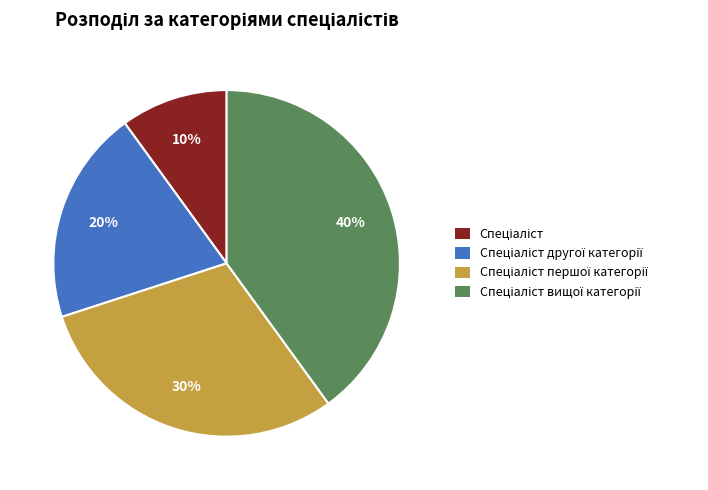

To the nearest percent, what is the average slice percentage?

25%